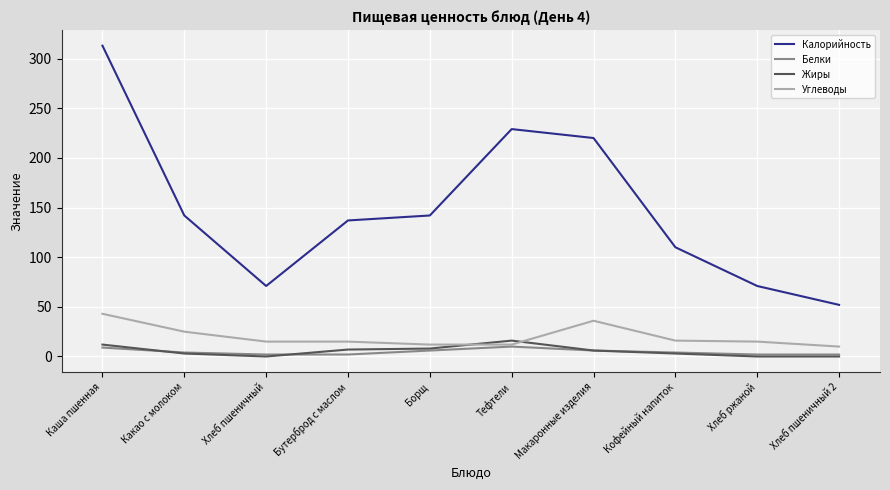

What is the maximum value for Жиры?

16